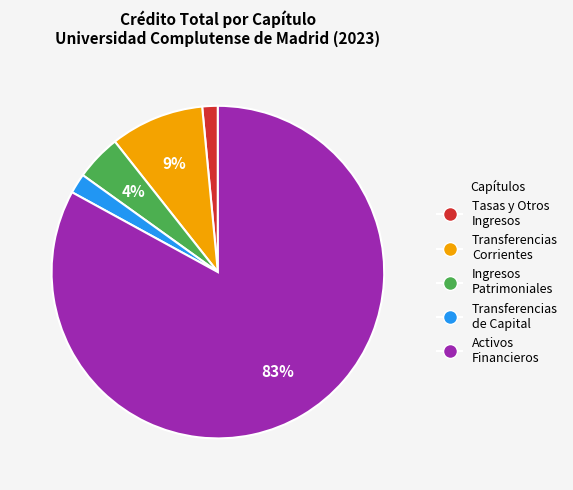

Which category has the biggest portion of the pie?

Activos Financieros